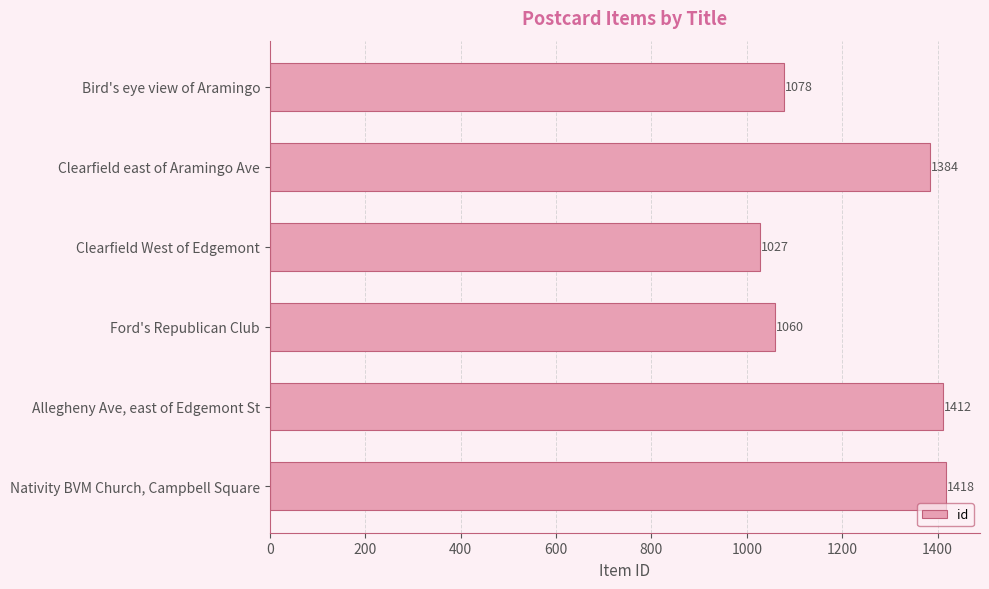

True or false: the data shows 1418 at Nativity BVM Church, Campbell Square.

True